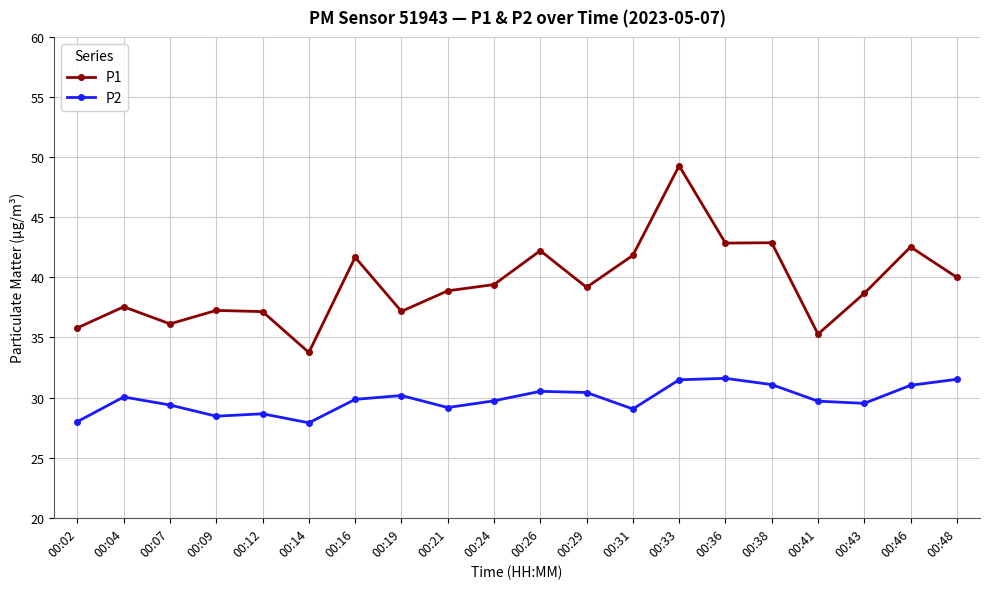

What is the difference between the second highest and second lowest values in the P1 series?

7.6